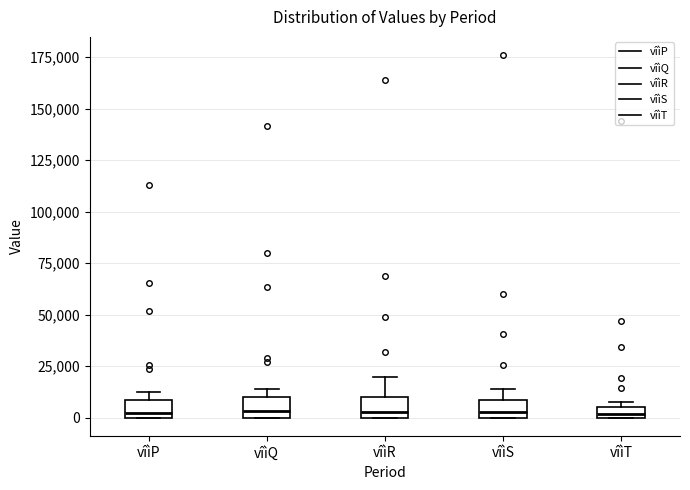

Where is the lower edge of the box for vîìQ on the y-axis? The values are not printed on the chart, so give them approximately, as read against the axis.

0